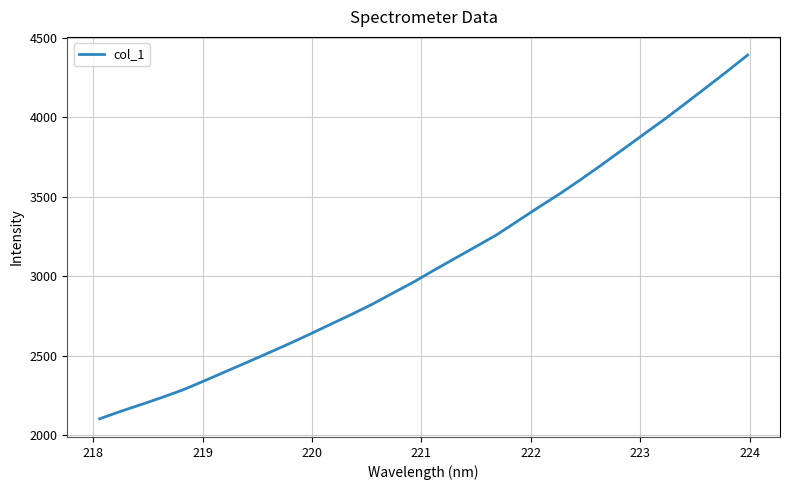

What is the difference between the maximum and minimum values?

2289.9